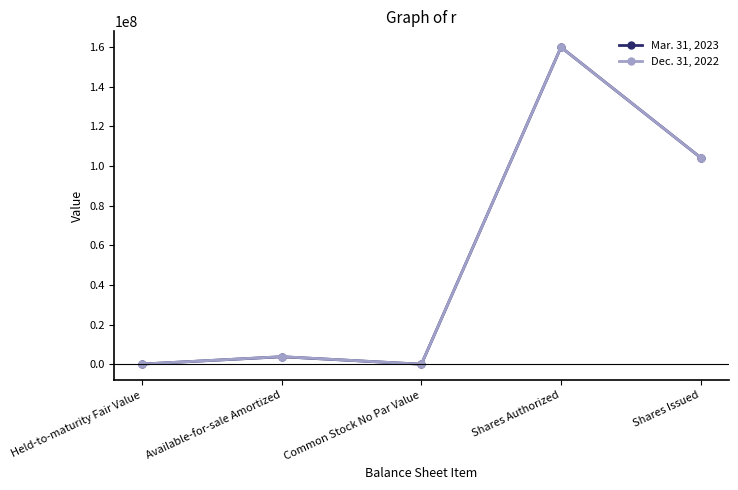

What is the label of the 2nd point from the right?

Shares Authorized